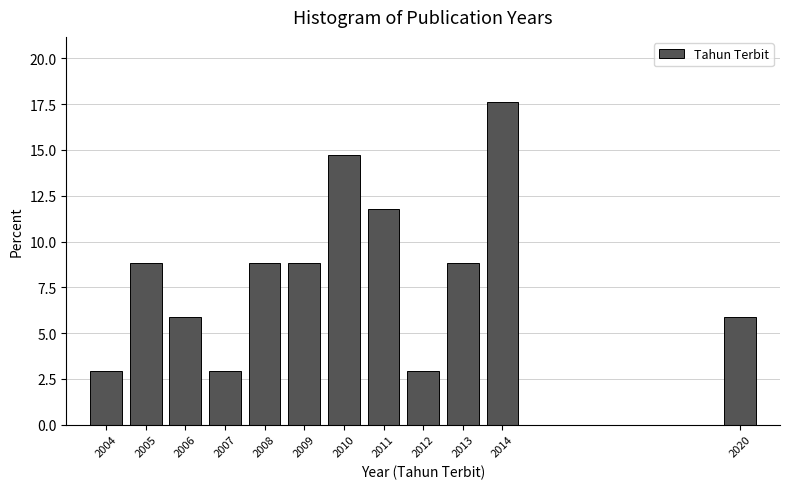

Reading left to right, extract all data points from this chart.

2004=2.9	2005=8.8	2006=5.9	2007=2.9	2008=8.8	2009=8.8	2010=14.7	2011=11.8	2012=2.9	2013=8.8	2014=17.6	2020=5.9